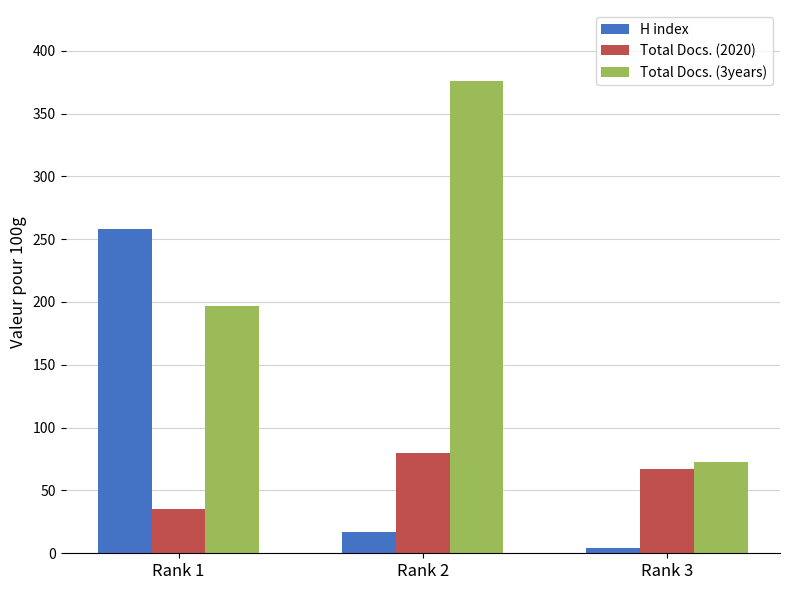

How many bars are there in total?

9